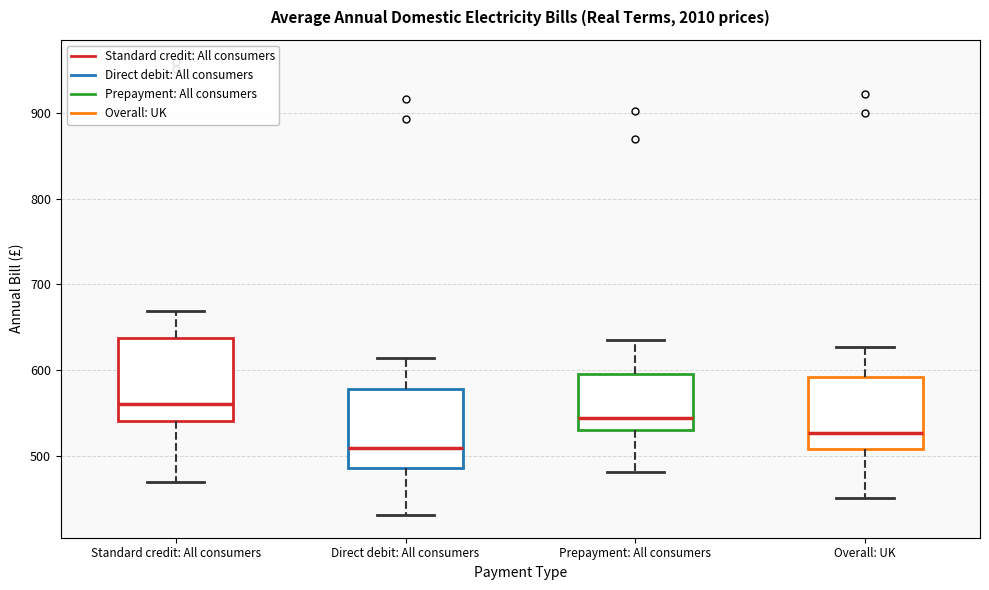

Reading left to right, transcribe this box plot: for each box, give where its median line is, the range the box spans, and where its two whiskers end, as read against the y-axis. The values are not printed on the chart, so give them approximately, as read against the axis.

Standard credit: All consumers: median 560, box 540 to 640, whiskers 470 to 670
Direct debit: All consumers: median 510, box 490 to 580, whiskers 430 to 610
Prepayment: All consumers: median 540, box 530 to 600, whiskers 480 to 640
Overall: UK: median 530, box 510 to 590, whiskers 450 to 630